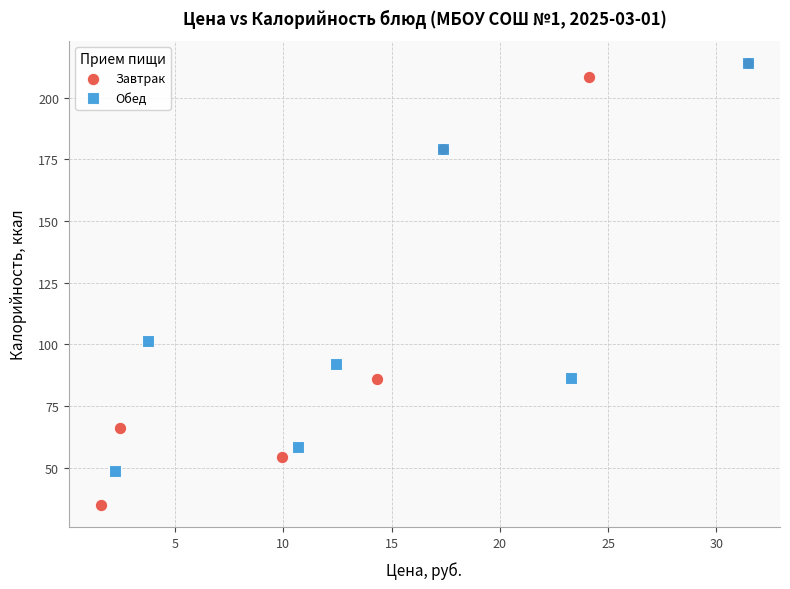

Which series contains the lowest Y value?

Завтрак